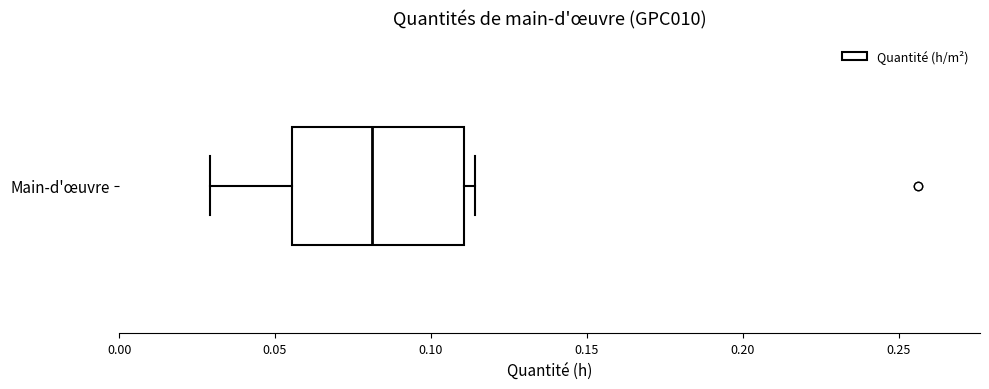

Transcribe this box plot: give where the median line is, the range the box spans, and where the two whiskers end, as read against the x-axis. The values are not printed on the chart, so give them approximately, as read against the axis.

median 0.080, box 0.055 to 0.110, whiskers 0.030 to 0.115